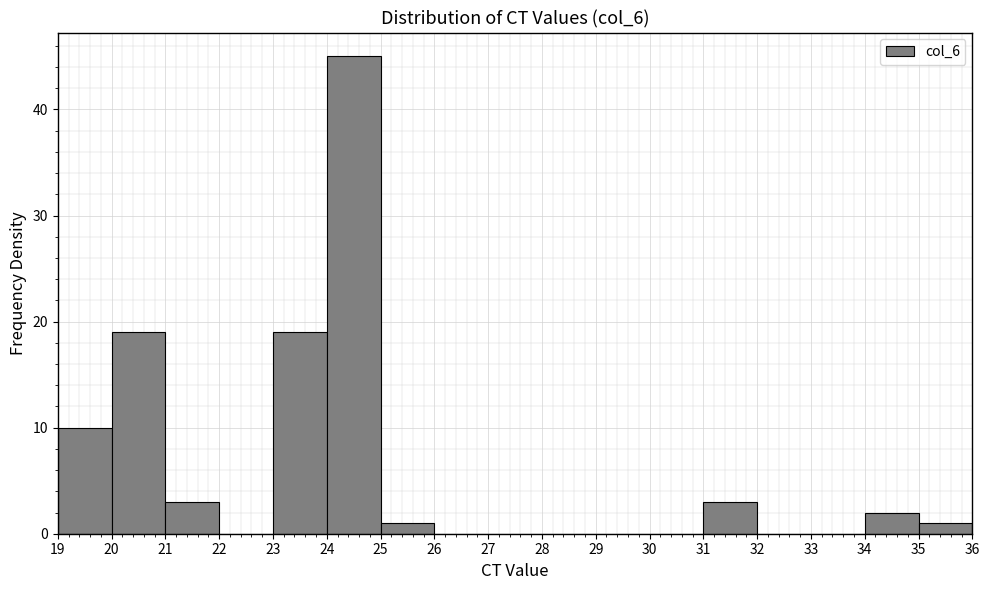

Reading left to right, transcribe this chart: for each bar, give the range it covers on the x-axis and its height. The values are not printed on the chart, so give them approximately, as read against the axis.

19 to 20: 10
20 to 21: 19
21 to 22: 3
22 to 23: 0
23 to 24: 19
24 to 25: 45
25 to 26: 1
26 to 27: 0
27 to 28: 0
28 to 29: 0
29 to 30: 0
30 to 31: 0
31 to 32: 3
32 to 33: 0
33 to 34: 0
34 to 35: 2
35 to 36: 1